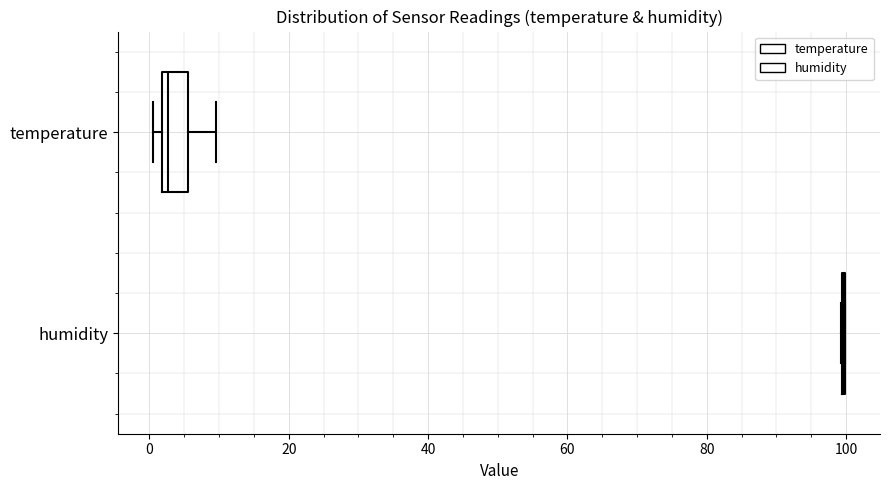

Which box is the widest, from its left edge to its right edge?

temperature